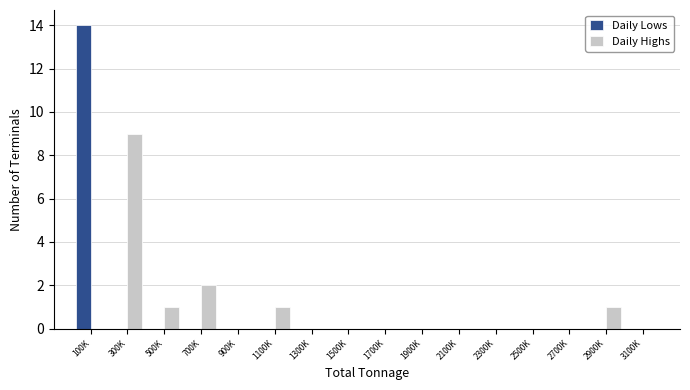

True or false: Daily Lows has a value of -9 at 1900K.

False